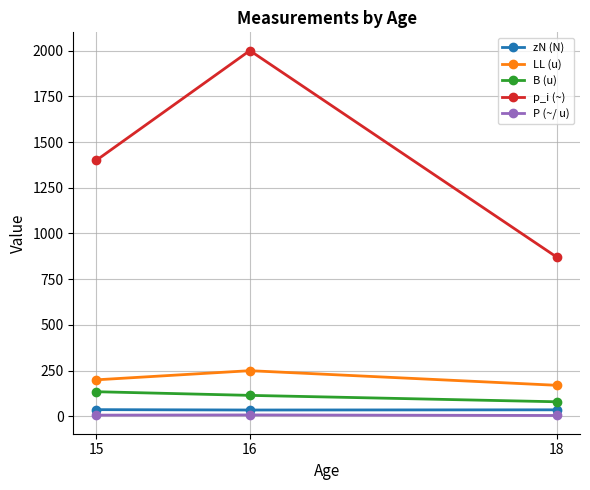

Count the number of categories in the chart.

3